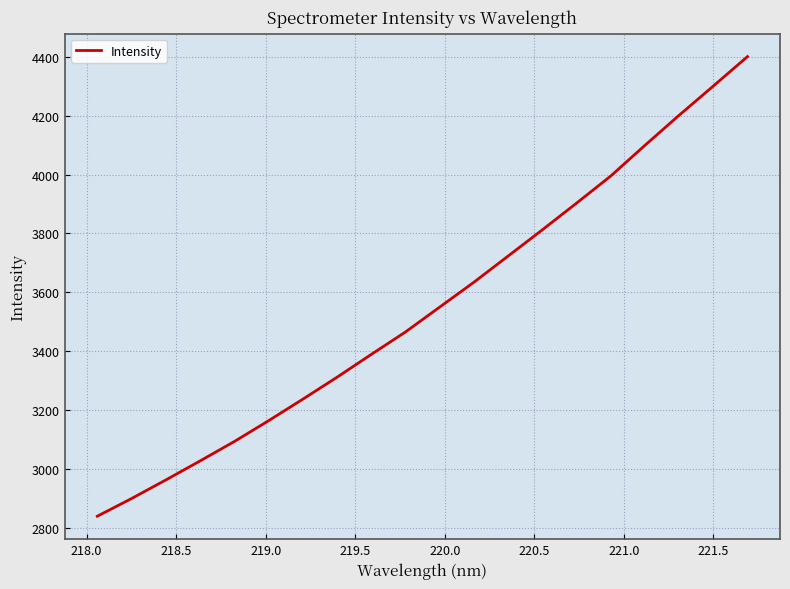

What is the difference between the maximum and minimum values?

1561.8